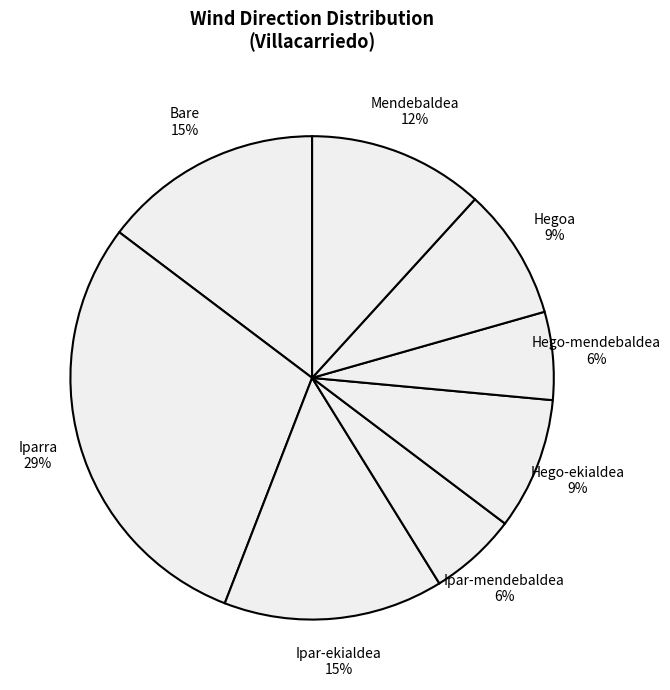

True or false: Hego-ekialdea 9% accounts for 1% of the total.

False